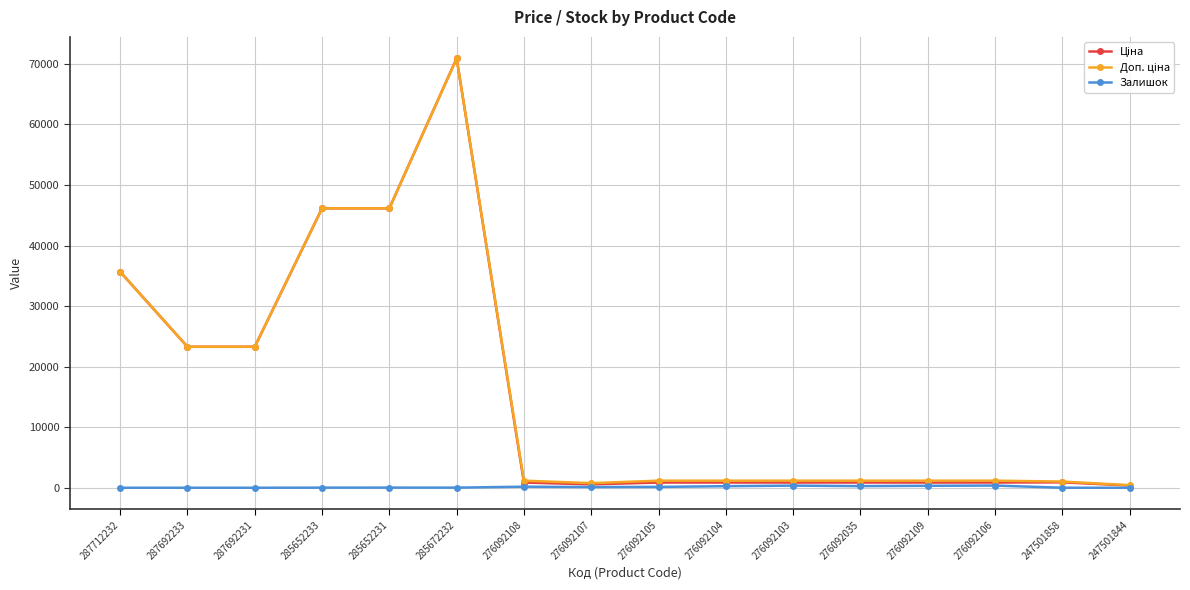

Is this an area chart (filled region under the line)?

No